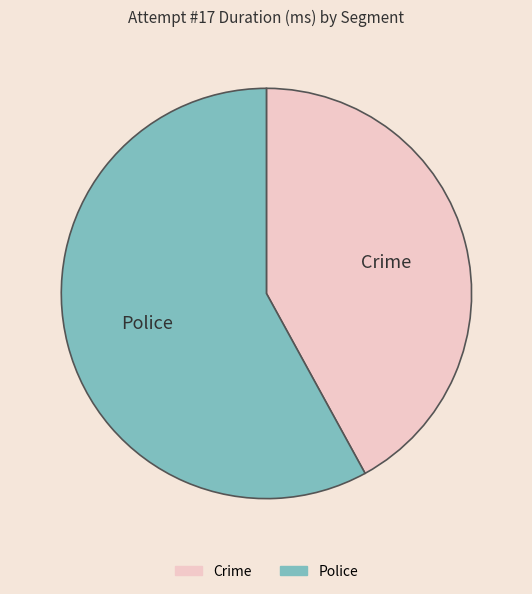

Does any single category account for the majority?

Yes